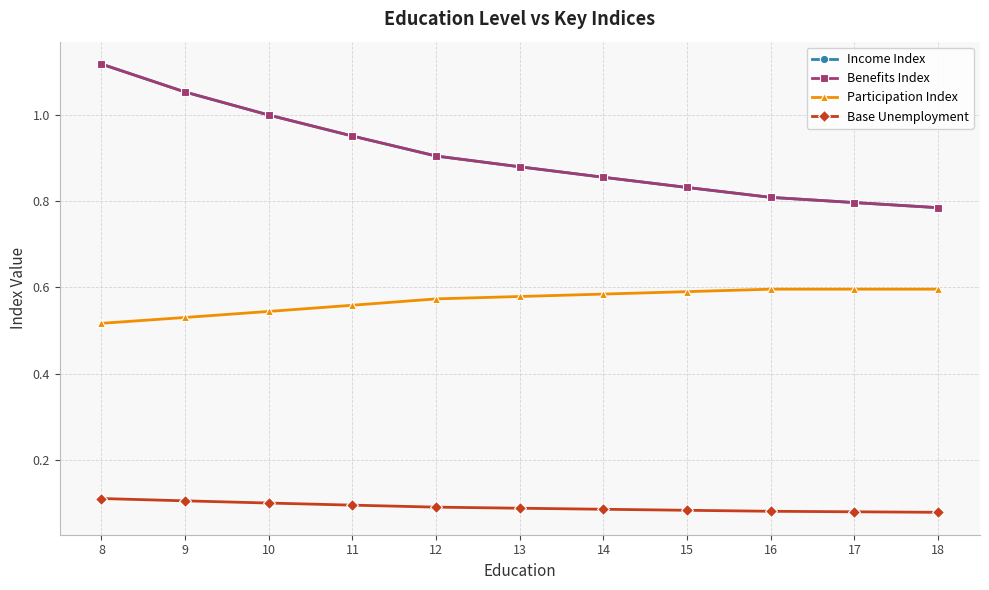

Is it true that Base Unemployment equals 0.0 at 12?

False